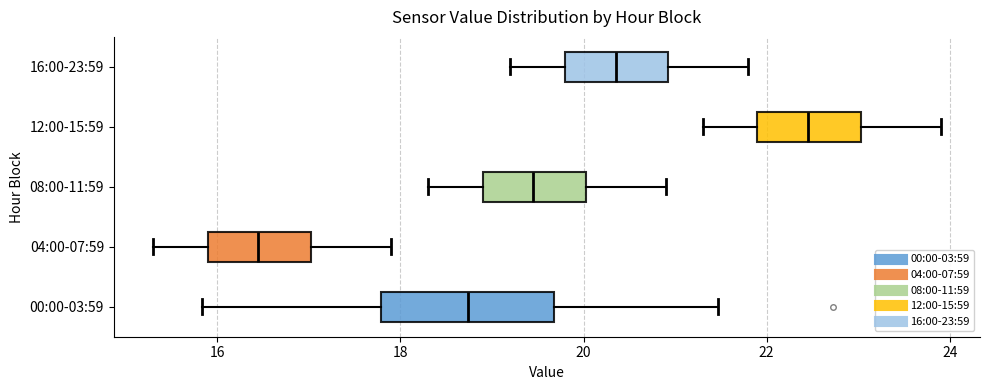

Reading bottom to top, read every box against the x-axis: the position of its median line, the range the box covers, and the ends of its whiskers. The values are not printed on the chart, so give them approximately, as read against the axis.

00:00-03:59: median 18.8, box 17.8 to 19.6, whiskers 15.8 to 21.4
04:00-07:59: median 16.4, box 16.0 to 17.0, whiskers 15.4 to 18.0
08:00-11:59: median 19.4, box 19.0 to 20.0, whiskers 18.4 to 21.0
12:00-15:59: median 22.4, box 22.0 to 23.0, whiskers 21.4 to 24.0
16:00-23:59: median 20.4, box 19.8 to 21.0, whiskers 19.2 to 21.8